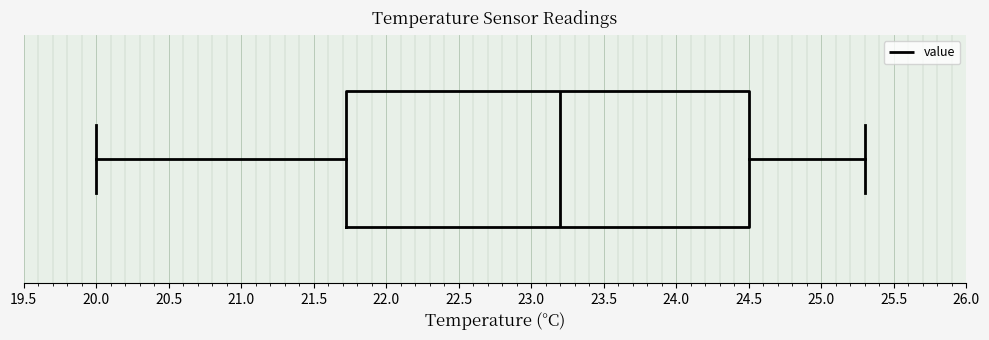

Read this box plot against the x-axis: the position of the median line, the range covered by the box, and the ends of both whiskers. The values are not printed on the chart, so give them approximately, as read against the axis.

median 23.20, box 21.75 to 24.50, whiskers 20.00 to 25.30